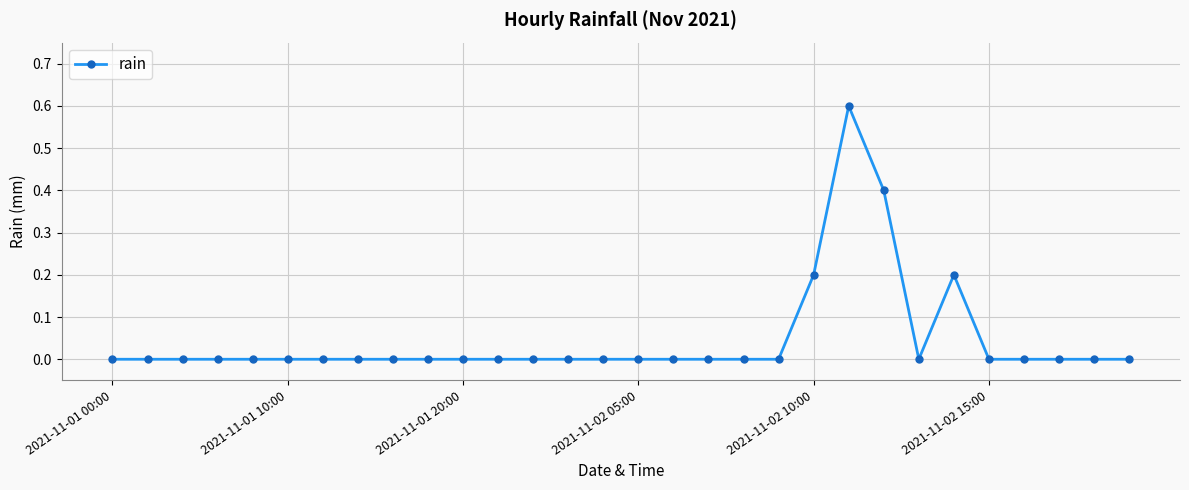

How many series are shown in this chart?

1